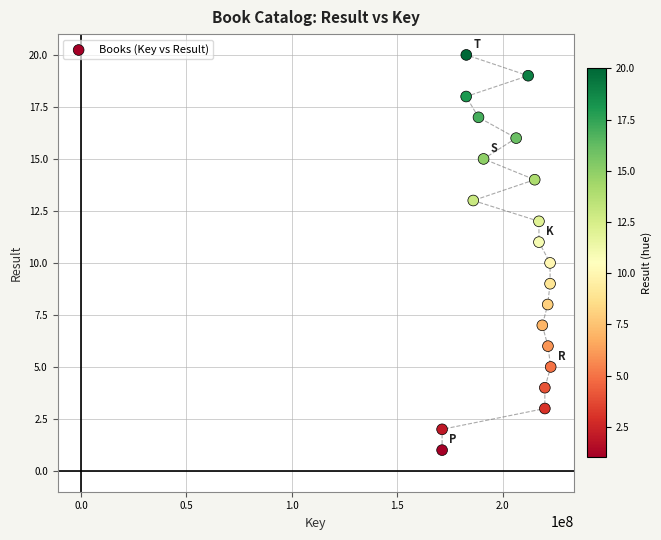

What is the range of Y values (max minus min)?

19